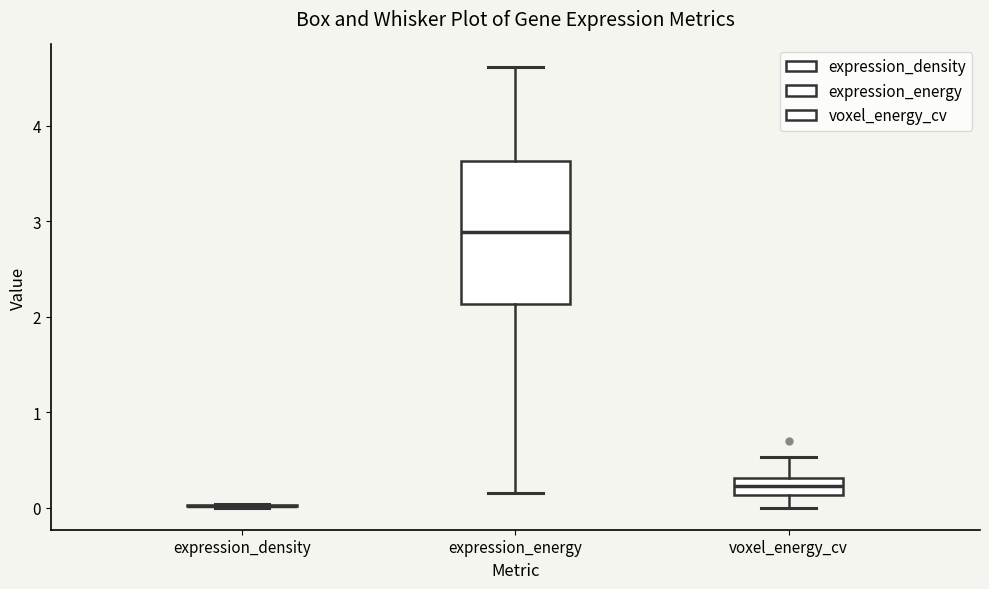

Reading left to right, read every box against the y-axis: the position of its median line, the range the box covers, and the ends of its whiskers. The values are not printed on the chart, so give them approximately, as read against the axis.

expression_density: box collapsed to a line at 0.0, whiskers 0.0 to 0.0
expression_energy: median 2.9, box 2.1 to 3.6, whiskers 0.2 to 4.6
voxel_energy_cv: median 0.2, box 0.1 to 0.3, whiskers 0.0 to 0.5